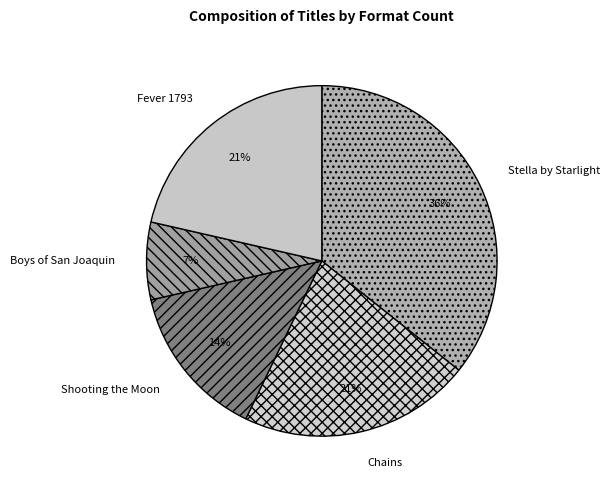

Between Fever 1793 and Stella by Starlight, which is larger?

Stella by Starlight